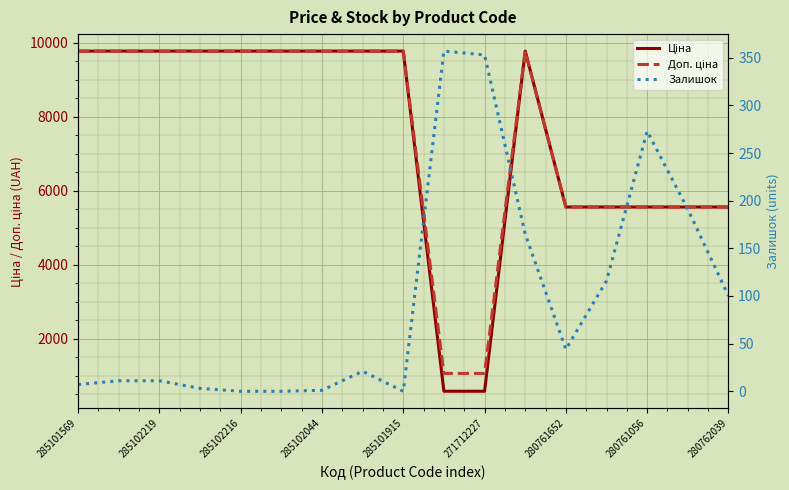

Where does the Залишок series first go above 21?

9